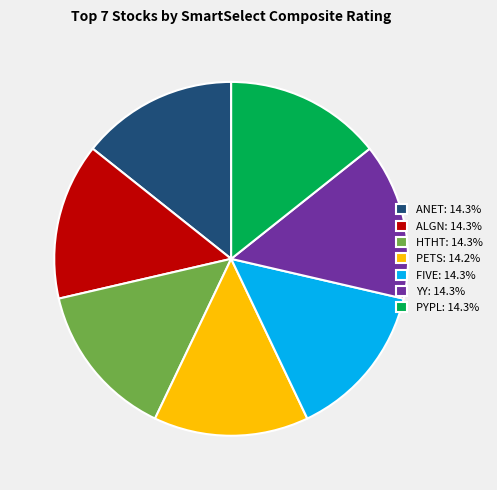

Does PYPL: 14.3% account for over 50% of the chart?

No